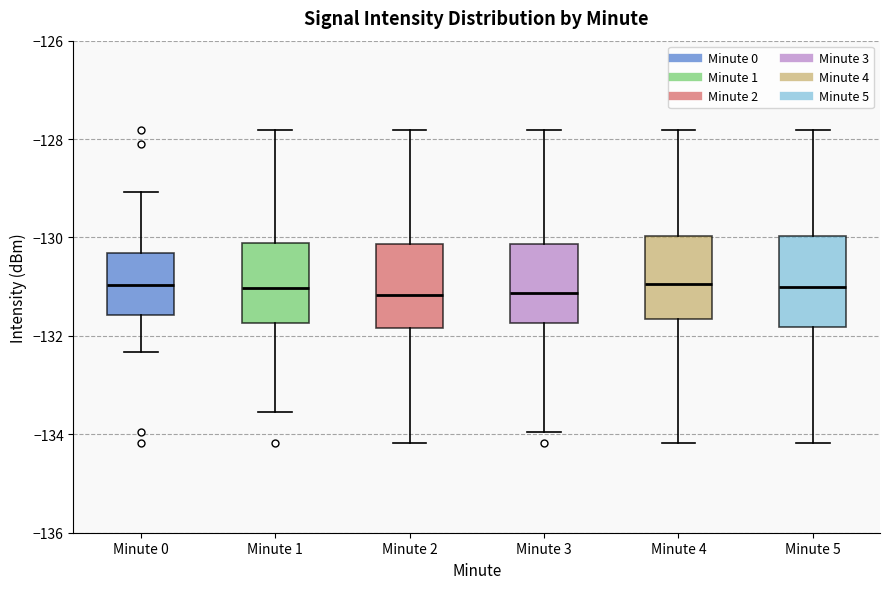

Reading left to right, transcribe this box plot: for each box, give where its median line is, the range the box spans, and where its two whiskers end, as read against the y-axis. The values are not printed on the chart, so give them approximately, as read against the axis.

Minute 0: median -131.0, box -131.6 to -130.4, whiskers -132.4 to -129.0
Minute 1: median -131.0, box -131.8 to -130.2, whiskers -133.6 to -127.8
Minute 2: median -131.2, box -131.8 to -130.2, whiskers -134.2 to -127.8
Minute 3: median -131.2, box -131.8 to -130.2, whiskers -134.0 to -127.8
Minute 4: median -131.0, box -131.6 to -130.0, whiskers -134.2 to -127.8
Minute 5: median -131.0, box -131.8 to -130.0, whiskers -134.2 to -127.8